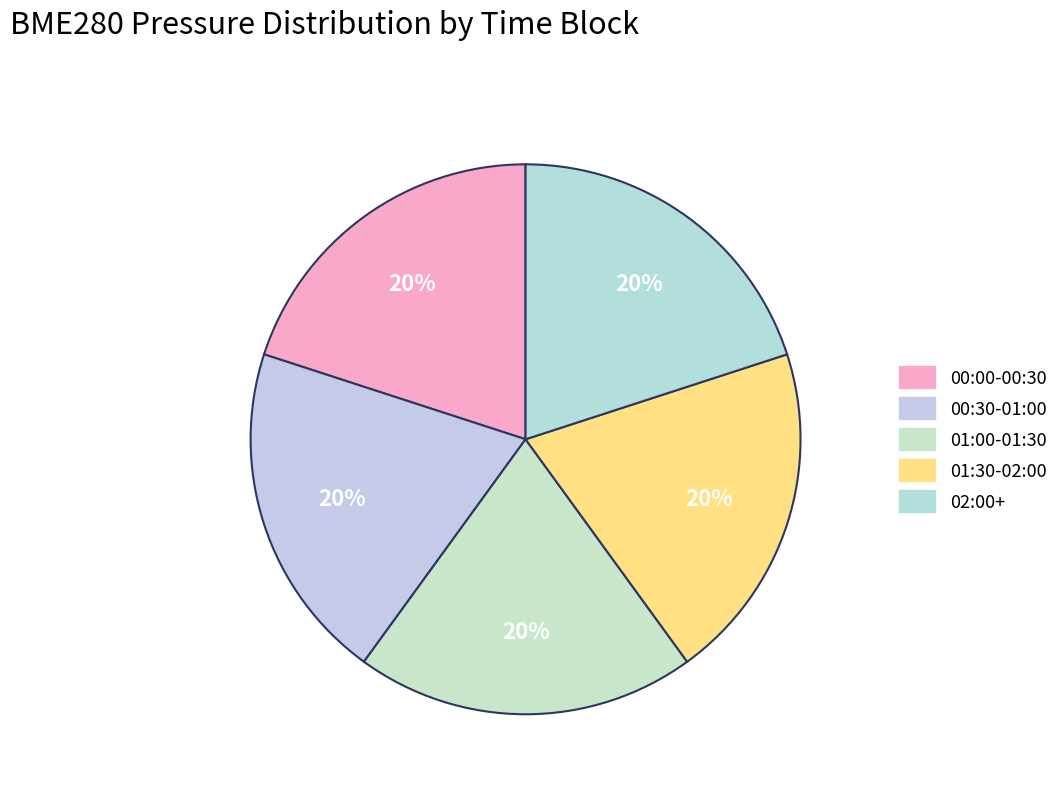

Count the number of slices in the pie.

5